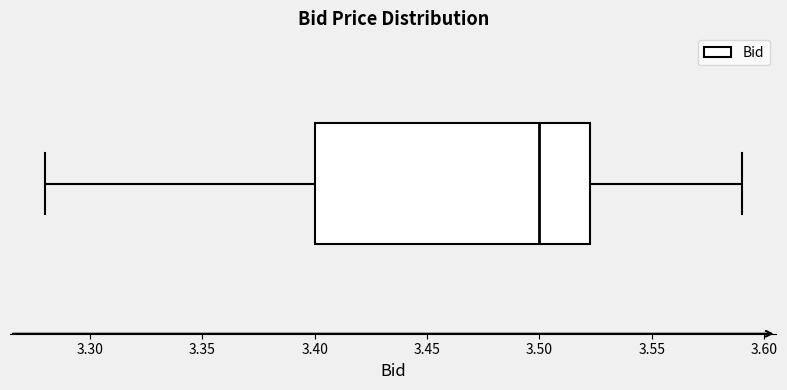

Transcribe this box plot: give where the median line is, the range the box spans, and where the two whiskers end, as read against the x-axis. The values are not printed on the chart, so give them approximately, as read against the axis.

median 3.500, box 3.400 to 3.525, whiskers 3.280 to 3.590